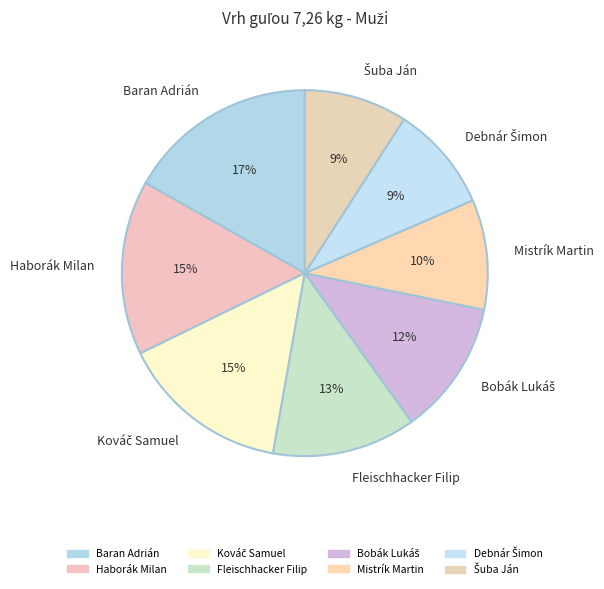

Is there any slice that represents more than half of the pie?

No